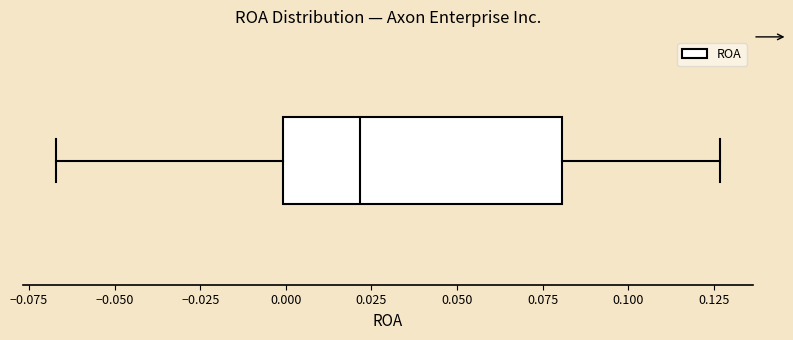

Read this box plot against the x-axis: the position of the median line, the range covered by the box, and the ends of both whiskers. The values are not printed on the chart, so give them approximately, as read against the axis.

median 0.020, box 0.000 to 0.080, whiskers -0.065 to 0.125